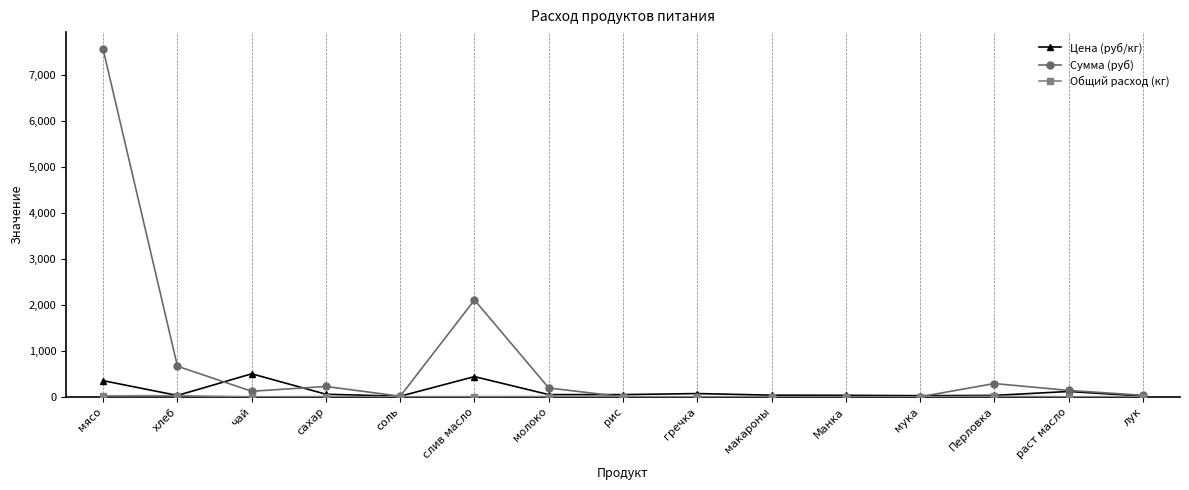

What is the label of the 9th point from the left?

гречка